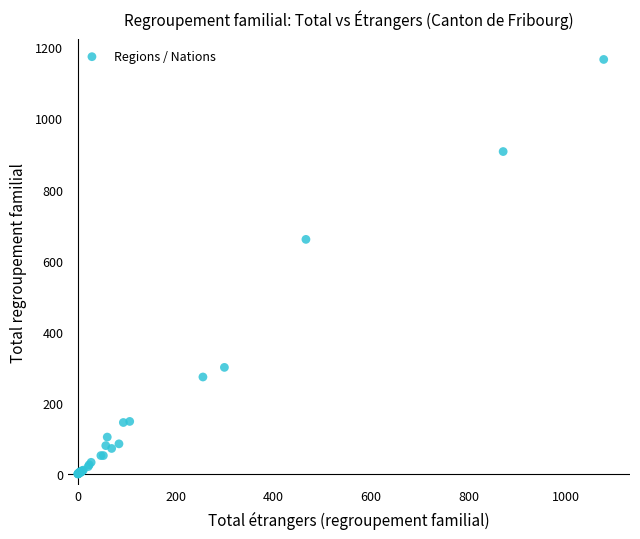

What Y value in the scatter plot is closest to 583?

660